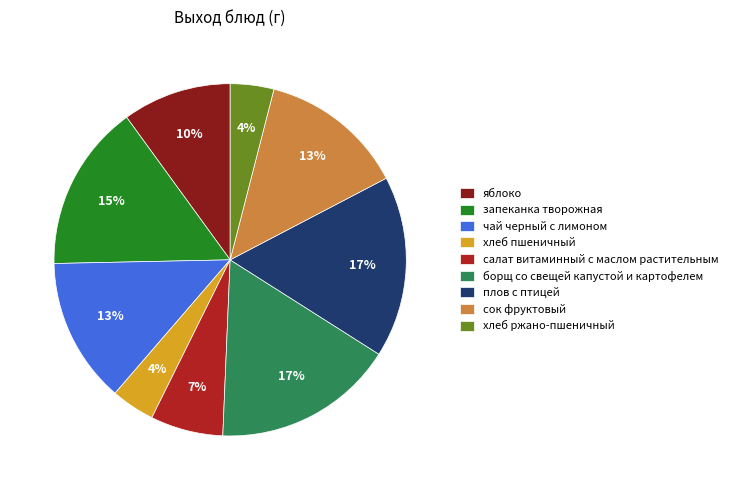

Count the number of slices in the pie.

9